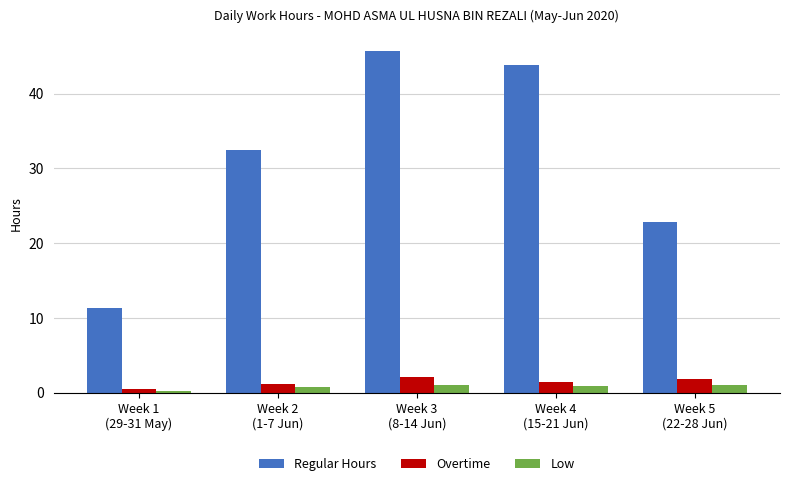

What is the maximum value for Low?

1.1